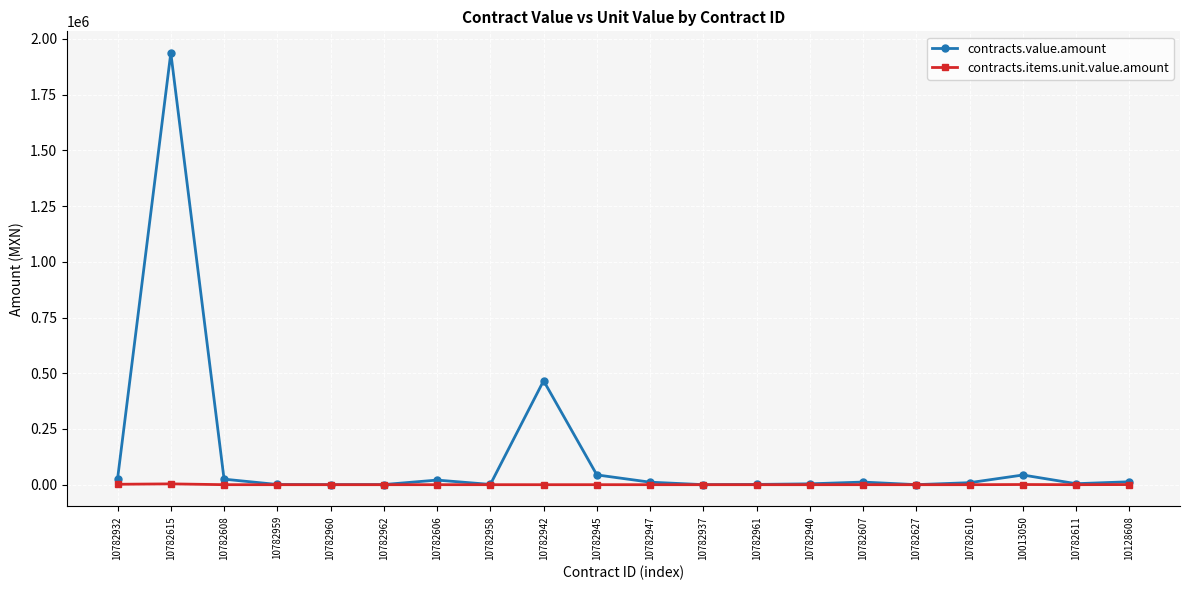

What is the sum of all contracts.items.unit.value.amount values?

7343.5